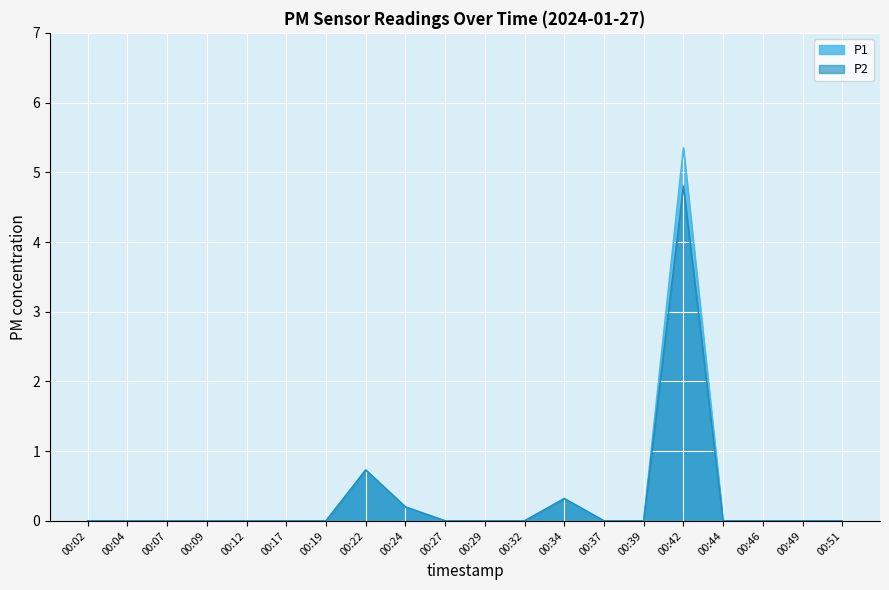

Is it true that P1 equals 0.0 at 00:51?

True